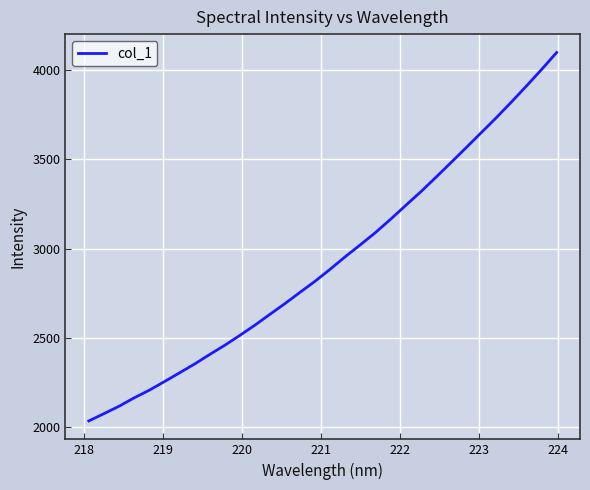

Reading right to left, what are all the values shown in this chart?

4099.9	4004.5	3912.2	3822.1	3734.2	3650.1	3566.0	3482.9	3400.1	3319.1	3242.4	3165.0	3090.4	3021.9	2955.0	2884.8	2817.3	2754.9	2691.5	2631.1	2569.8	2512.3	2456.9	2404.9	2351.5	2301.9	2252.7	2204.5	2161.6	2114.5	2072.9	2032.1